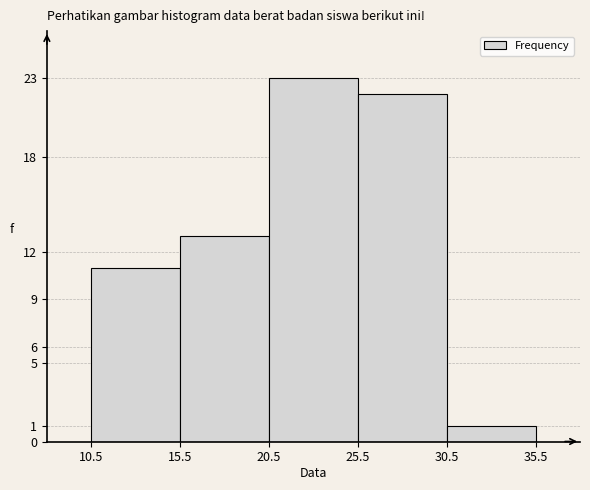

Which range on the x-axis has the tallest bar?

20.5 to 25.5